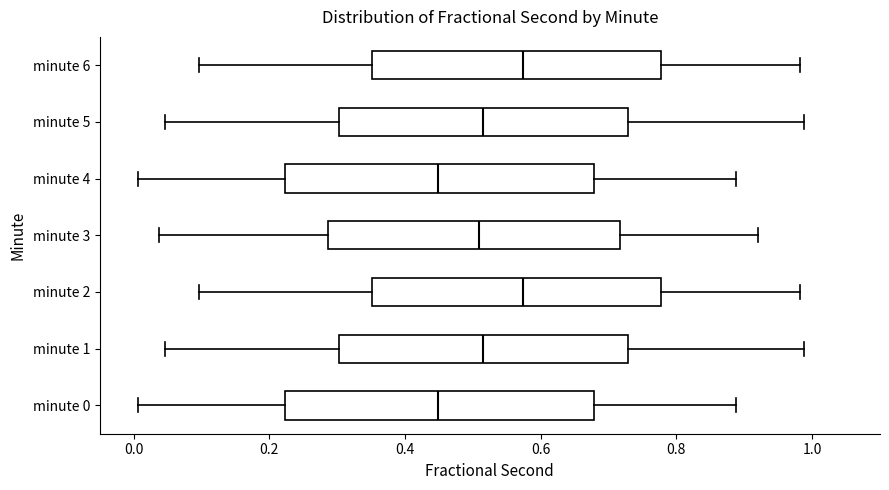

Where is the left edge of the box for minute 2 on the x-axis? The values are not printed on the chart, so give them approximately, as read against the axis.

0.36